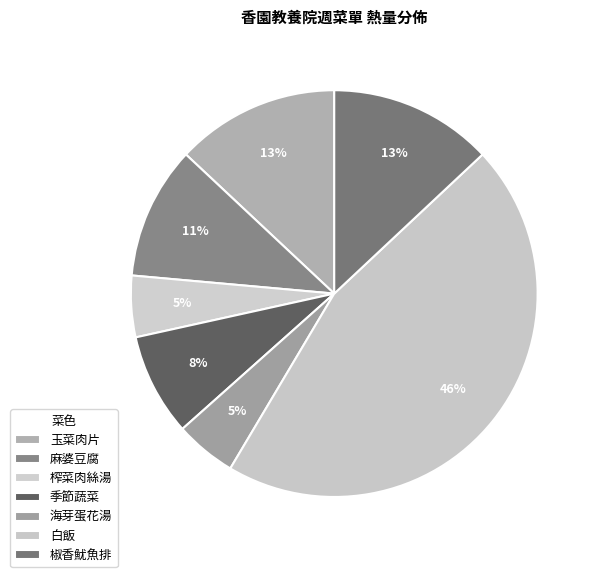

What is the largest slice in the pie chart?

白飯